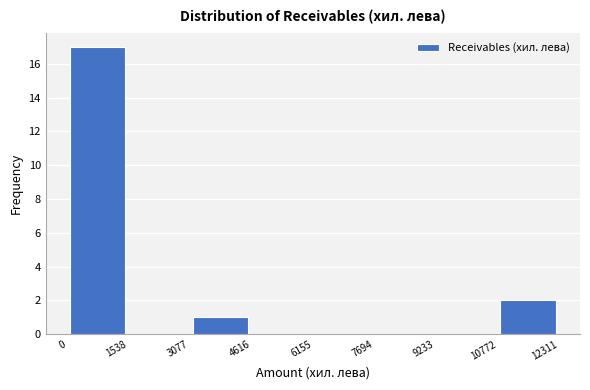

Reading left to right, list every bar in this chart as the range it spans on the x-axis followed by its height. The values are not printed on the chart, so give them approximately, as read against the axis.

0 to 1538: 17
1538 to 3077: 0
3077 to 4616: 1
4616 to 6155: 0
6155 to 7694: 0
7694 to 9233: 0
9233 to 10772: 0
10772 to 12311: 2